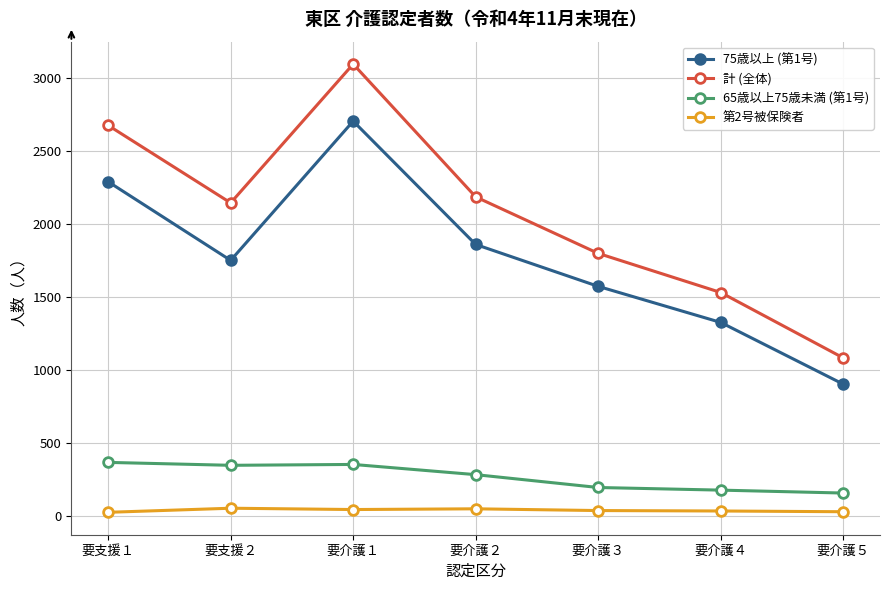

At which label does 75歳以上 (第1号) first exceed 1748?

要支援１